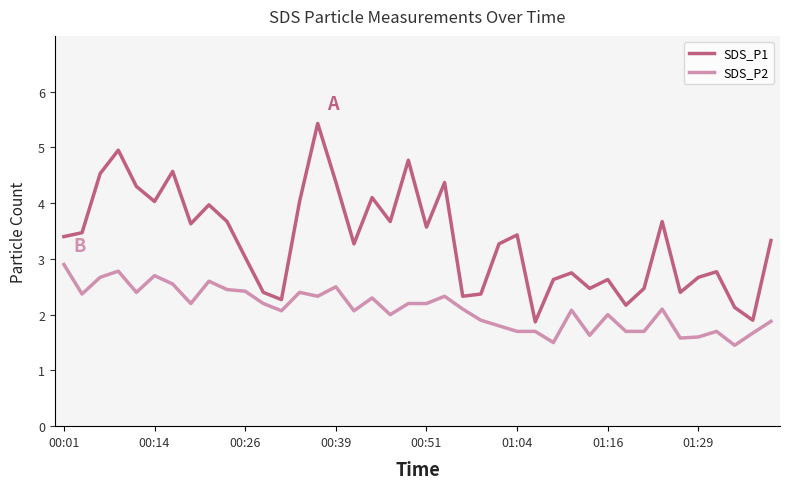

True or false: SDS_P2 has more than 0 points higher than both neighbors.

True